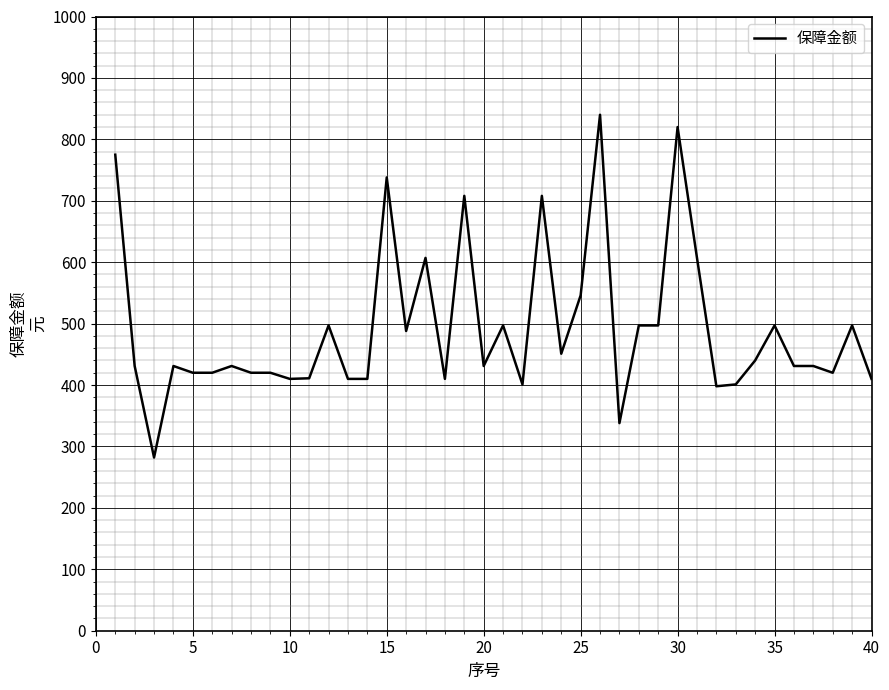

What is the smallest value displayed?

282